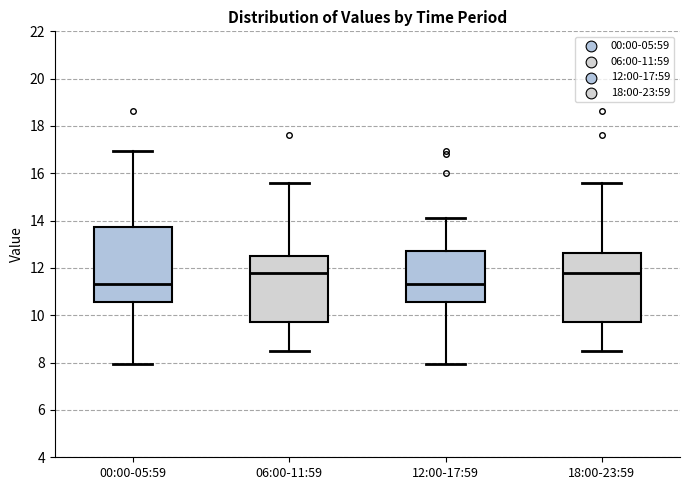

Reading left to right, read every box against the y-axis: the position of its median line, the range the box covers, and the ends of its whiskers. The values are not printed on the chart, so give them approximately, as read against the axis.

00:00-05:59: median 11.4, box 10.6 to 13.8, whiskers 8.0 to 17.0
06:00-11:59: median 11.8, box 9.8 to 12.4, whiskers 8.6 to 15.6
12:00-17:59: median 11.4, box 10.6 to 12.8, whiskers 8.0 to 14.2
18:00-23:59: median 11.8, box 9.8 to 12.6, whiskers 8.6 to 15.6